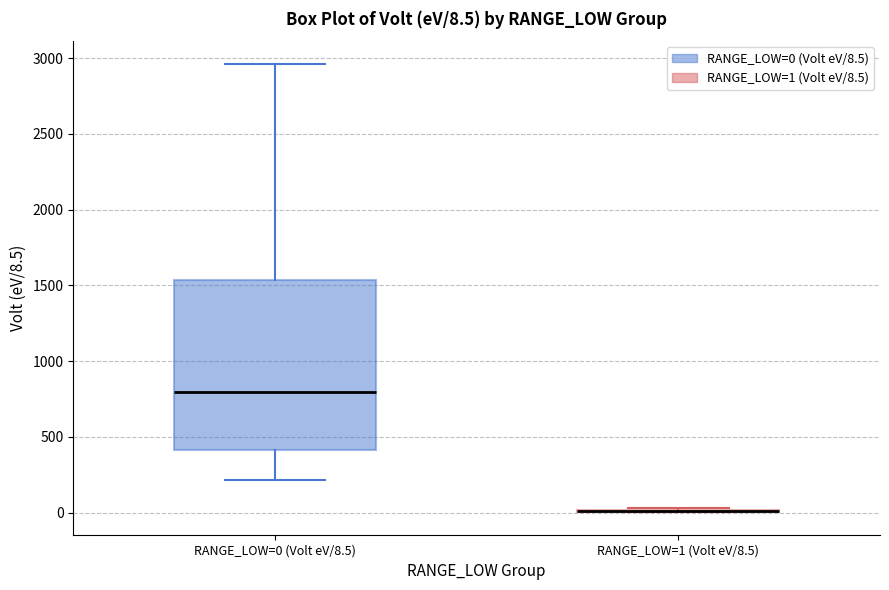

Comparing the boxes themselves (not the whiskers), which one is the tallest?

RANGE_LOW=0 (Volt eV/8.5)